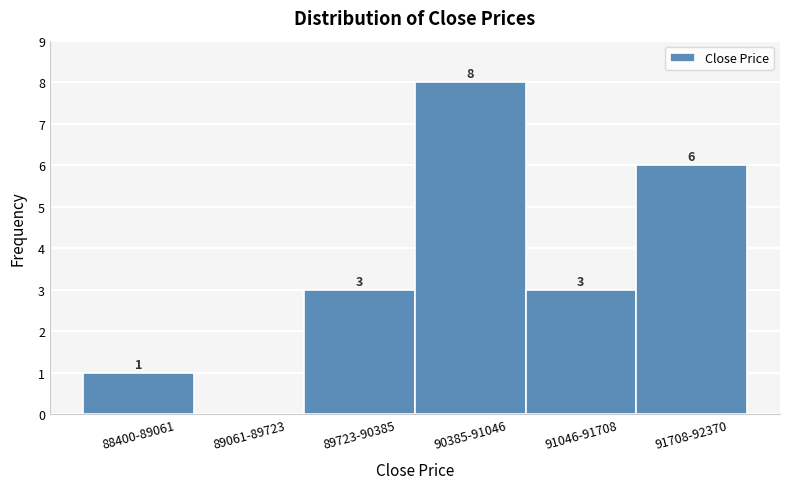

Reading left to right, extract all data points from this chart.

88400-89061=1	89061-89723=0	89723-90385=3	90385-91046=8	91046-91708=3	91708-92370=6